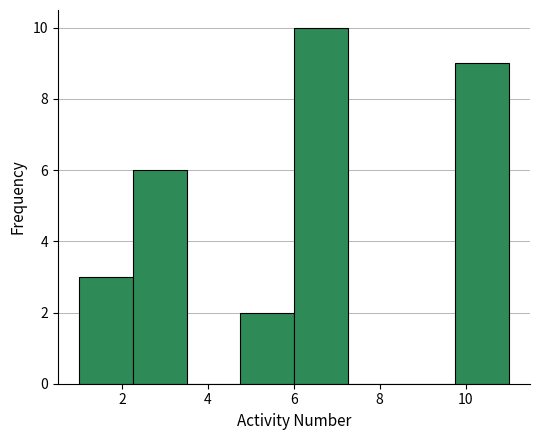

Reading left to right, transcribe this chart: for each bar, give the range it covers on the x-axis and its height. Neither the bar edges nor the heights are printed on the chart, so give them approximately, as read against the axes.

1.00 to 2.25: 3
2.25 to 3.50: 6
3.50 to 4.75: 0
4.75 to 6.00: 2
6.00 to 7.25: 10
7.25 to 8.50: 0
8.50 to 9.75: 0
9.75 to 11.00: 9